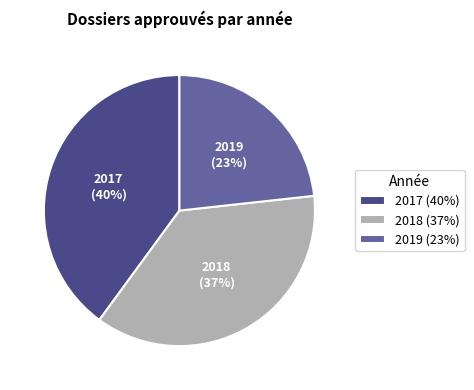

To the nearest percent, what is the combined percentage of 2018 and 2017?

77%